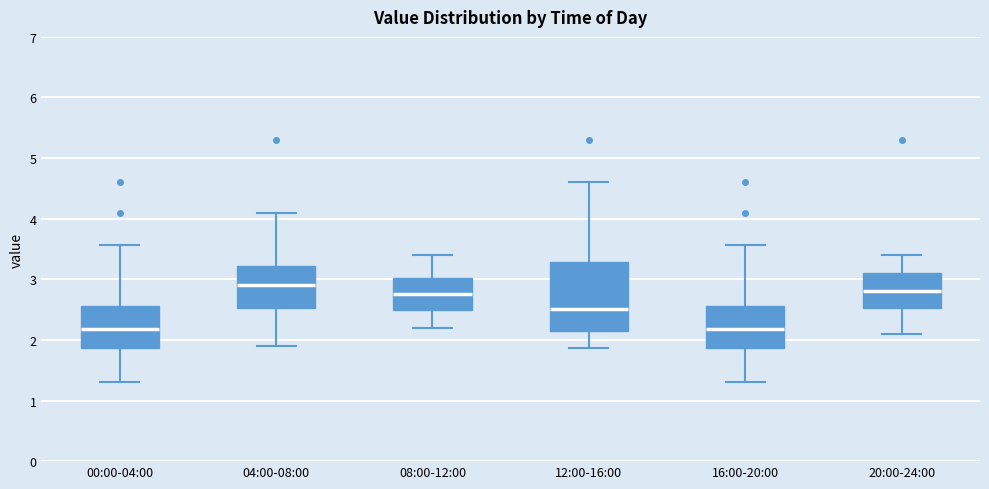

Which box has the highest median line?

04:00-08:00